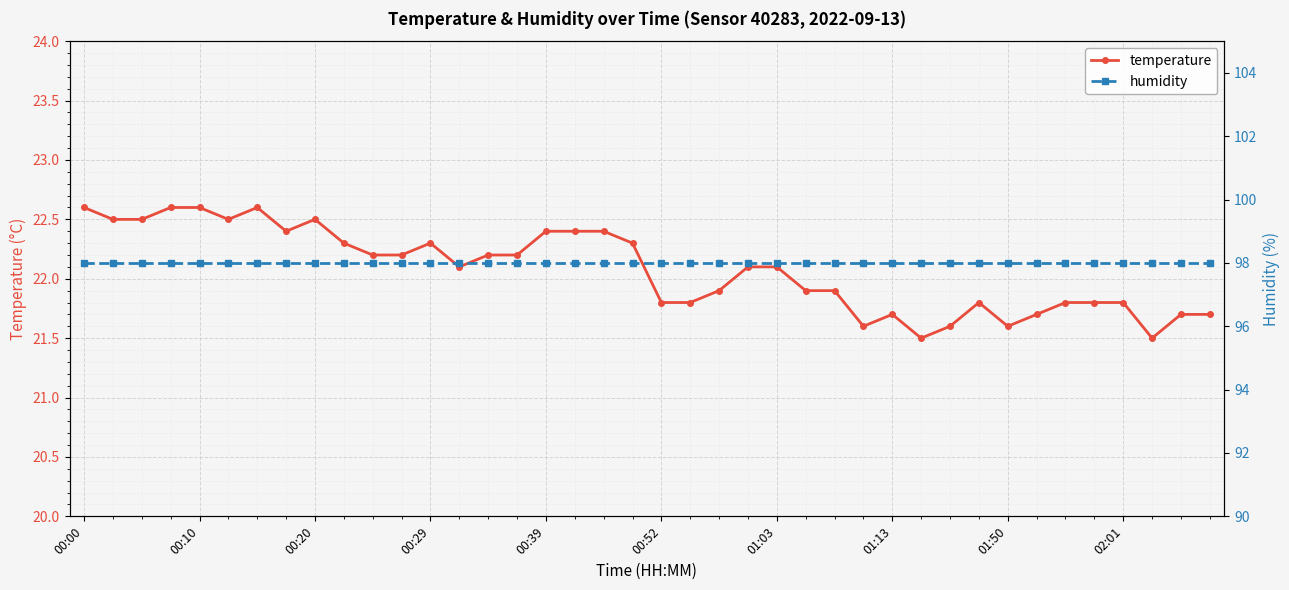

What is the difference between the second highest and minimum values in the temperature series?

1.1